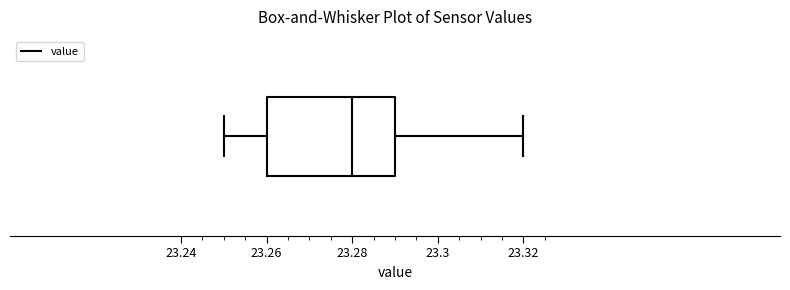

Transcribe this box plot: give where the median line is, the range the box spans, and where the two whiskers end, as read against the x-axis. The values are not printed on the chart, so give them approximately, as read against the axis.

median 23.28, box 23.26 to 23.29, whiskers 23.25 to 23.32